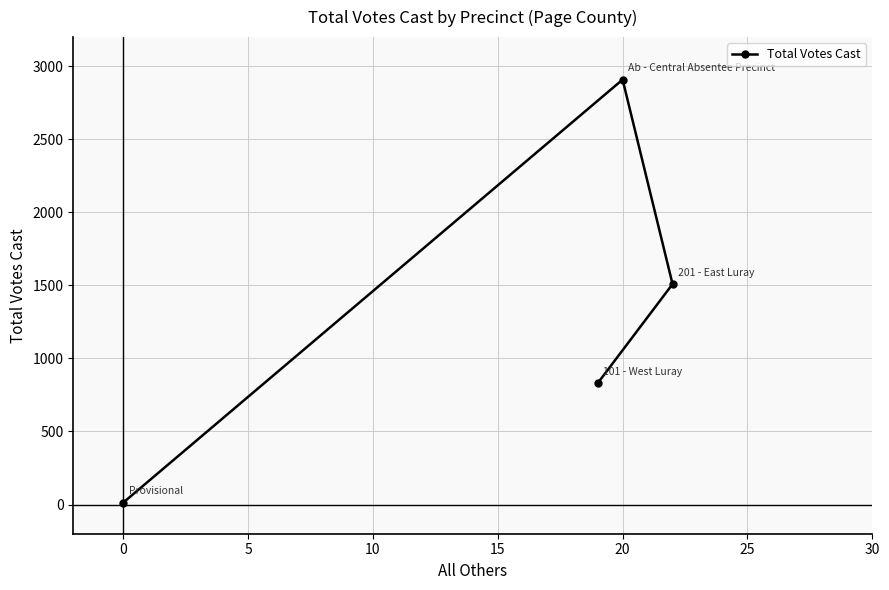

Reading right to left, what are all the values shown in this chart?

1509	2909	830	13